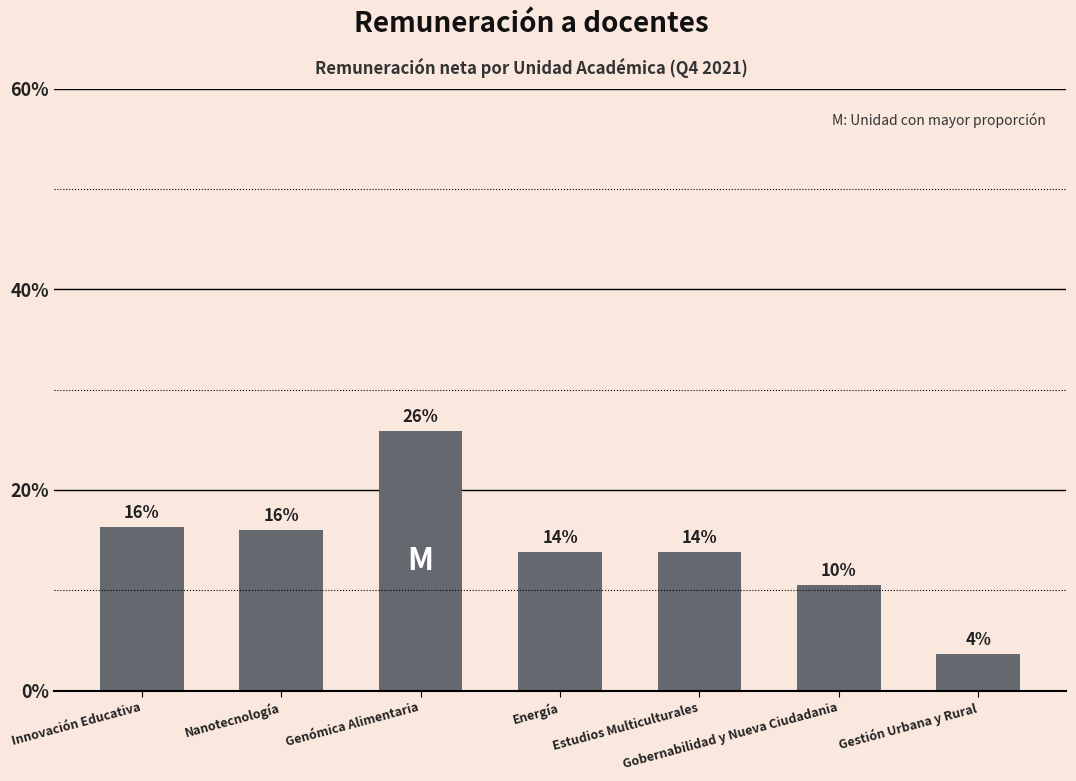

What position from the left is Estudios Multiculturales?

5